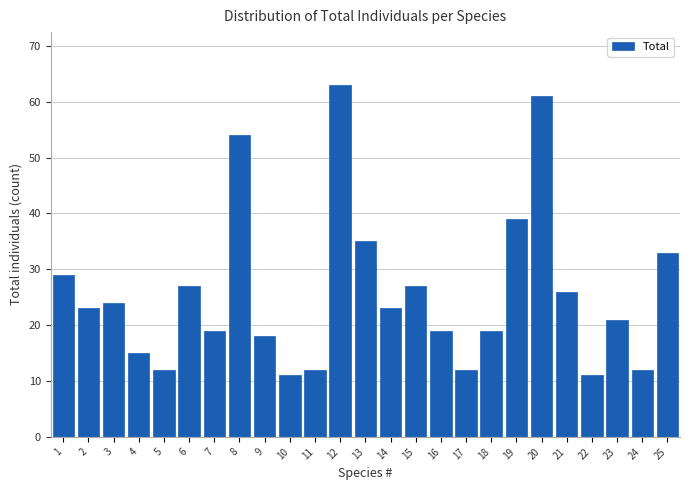

Reading left to right, what are all the values shown in this chart?

29	23	24	15	12	27	19	54	18	11	12	63	35	23	27	19	12	19	39	61	26	11	21	12	33